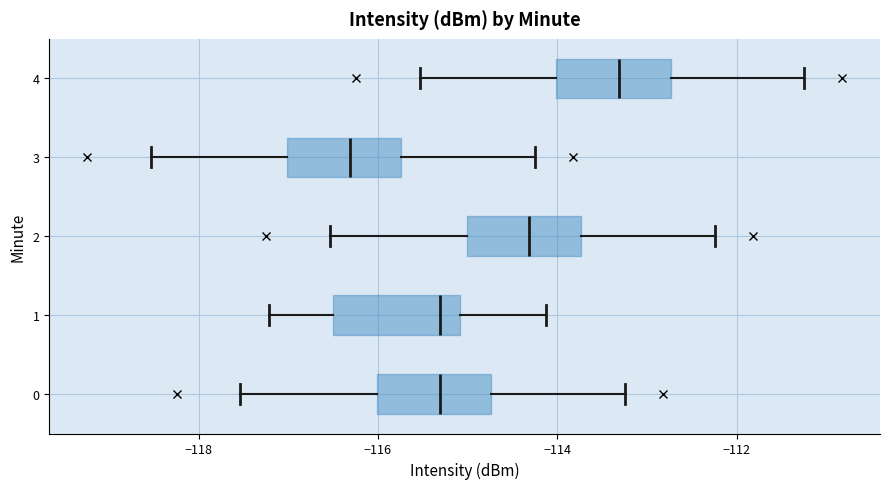

Where does the left whisker of the box at y = 3 end on the x-axis? The values are not printed on the chart, so give them approximately, as read against the axis.

-118.6